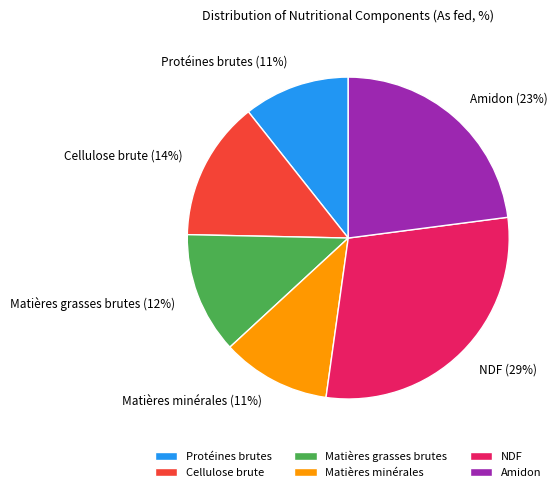

The Cellulose brute slice represents 14% of the pie. True or false?

True